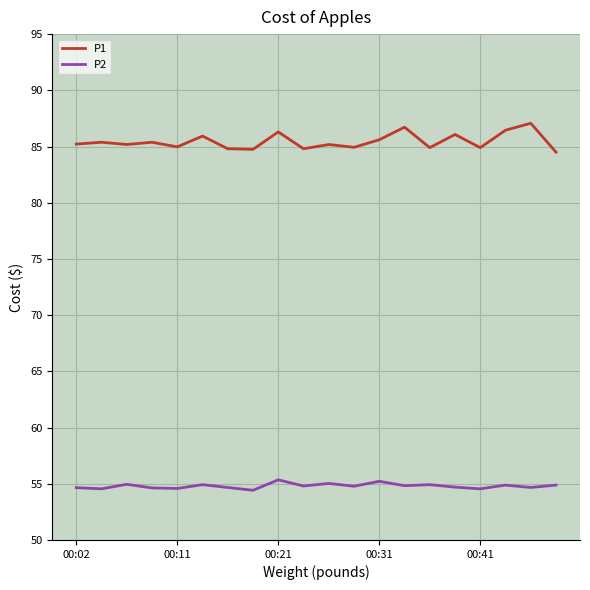

True or false: P2 and P1 cross at least once.

False